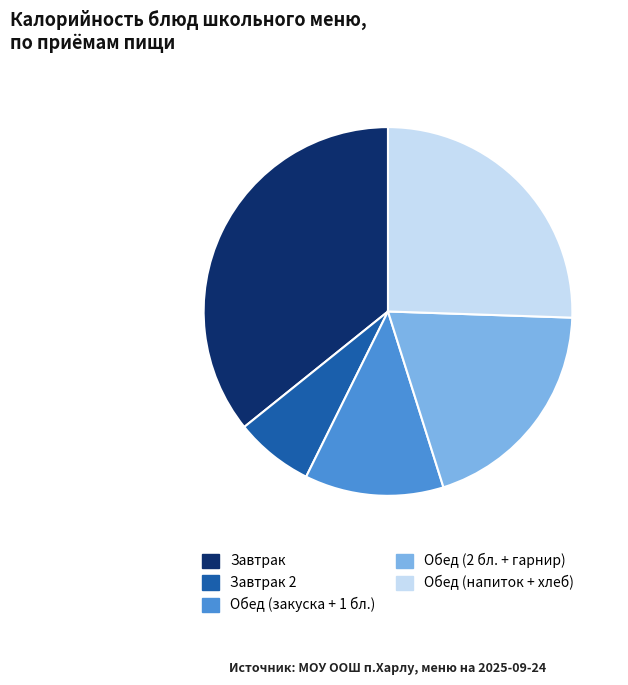

Is there a majority slice in this chart?

No